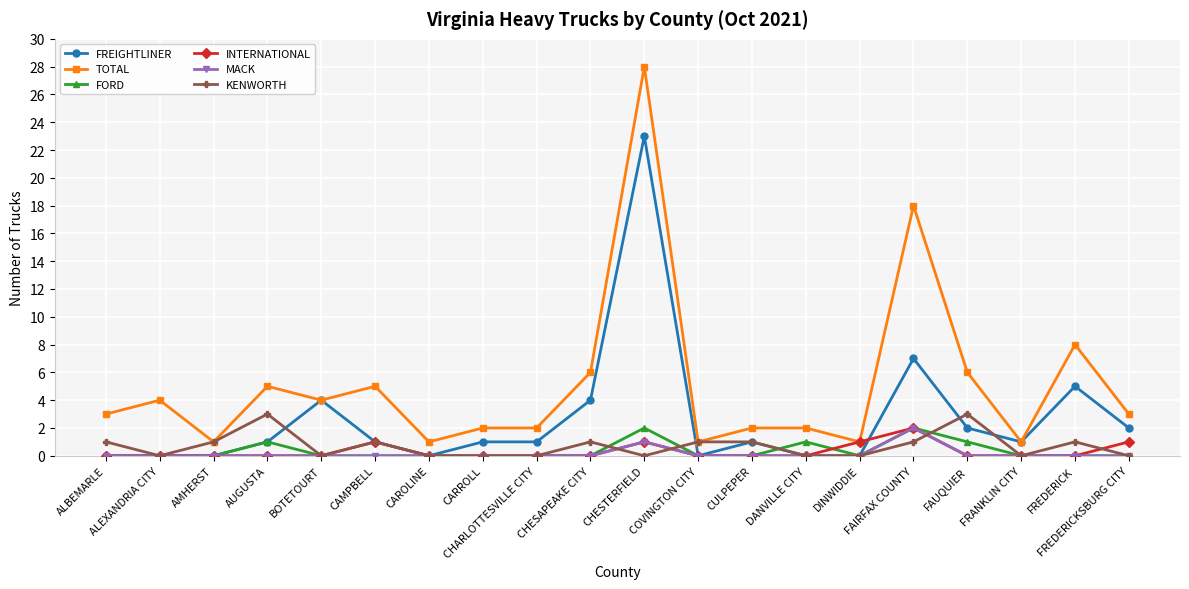

True or false: FORD has more than 1 interior local peaks.

True